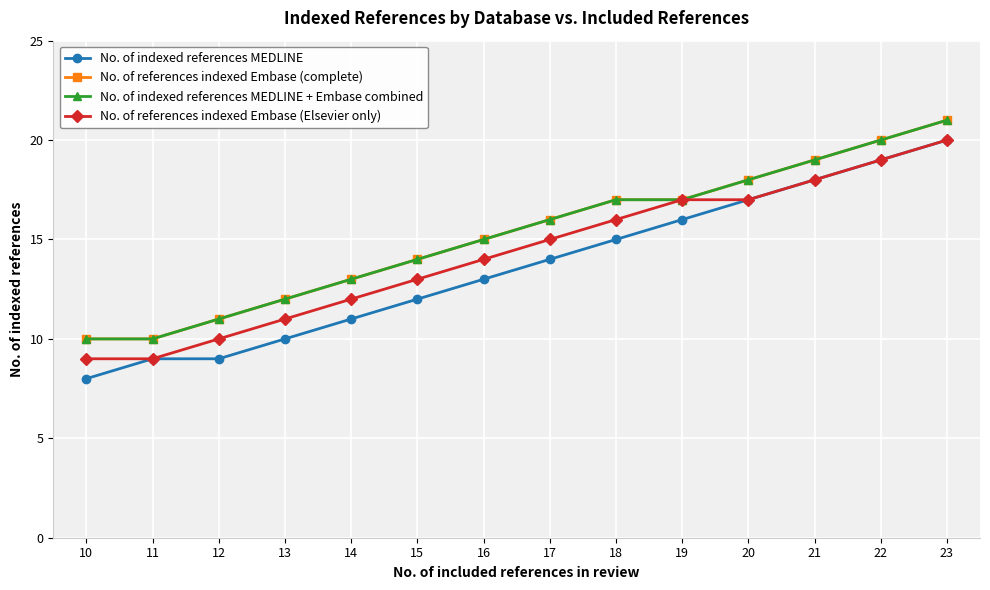

Does the chart have visible grid lines?

Yes